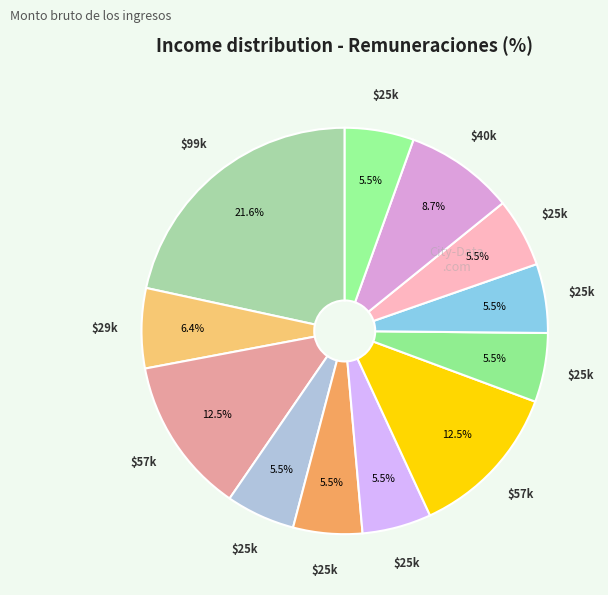

How many slices are in this pie chart?

12